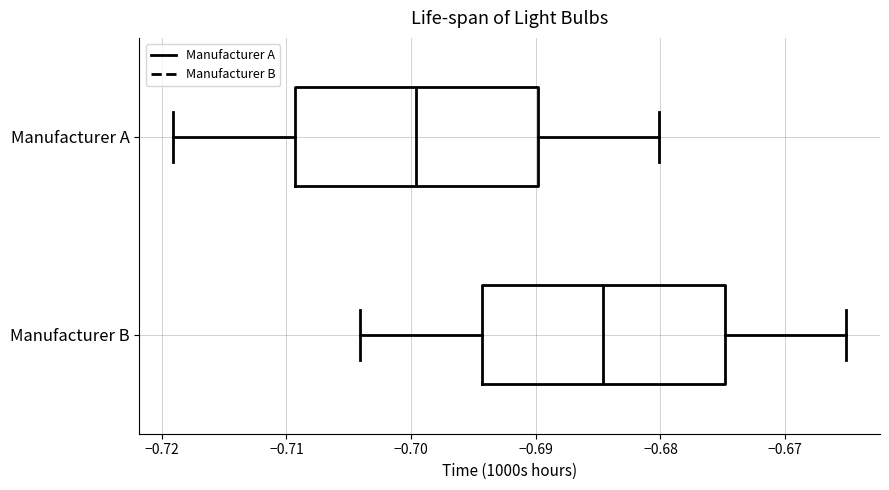

Where does the right whisker of the box for Manufacturer B end on the x-axis? The values are not printed on the chart, so give them approximately, as read against the axis.

-0.665